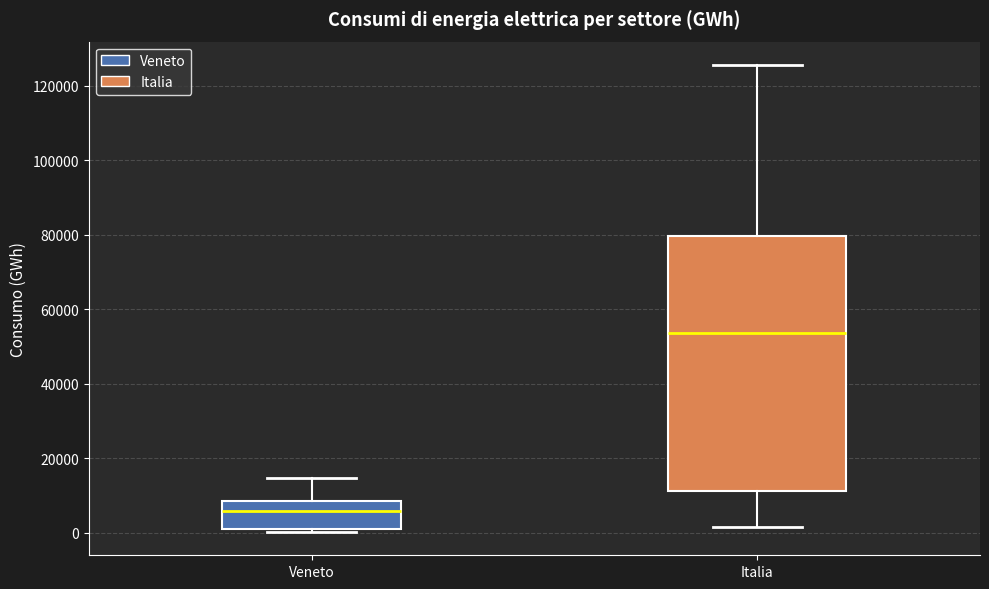

Which box is the tallest, from its lower edge to its upper edge?

Italia